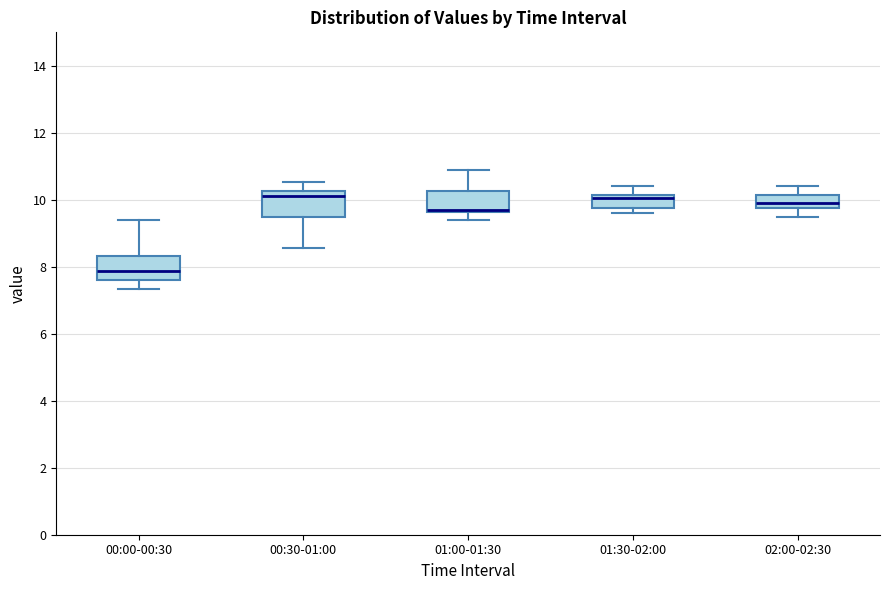

Where is the upper edge of the box for 01:00-01:30 on the y-axis? The values are not printed on the chart, so give them approximately, as read against the axis.

10.2